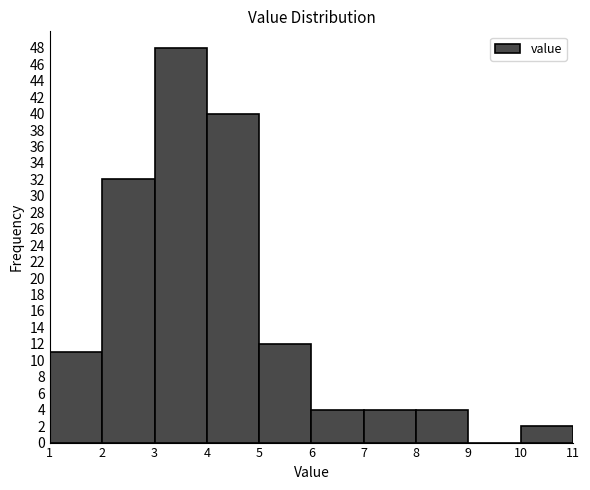

Over which range of the x-axis is the bar tallest?

3 to 4